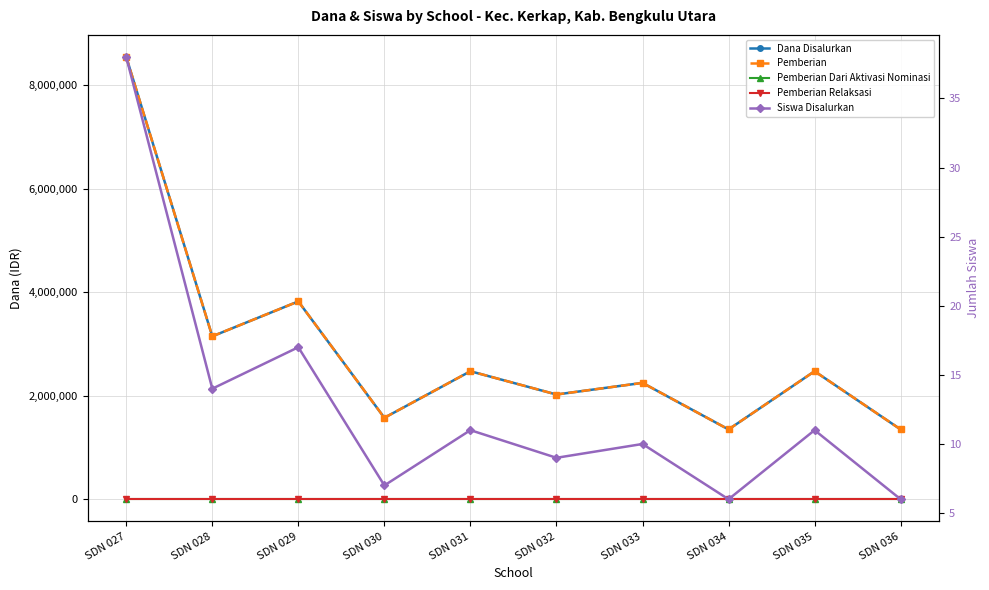

How many categories are shown in the chart?

10